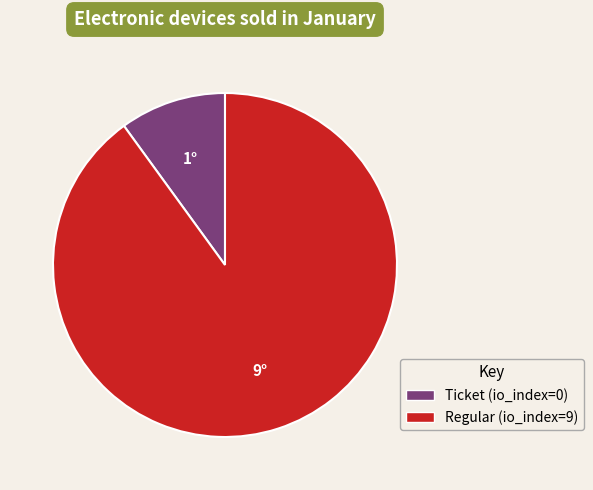

How many segments does this pie chart have?

2